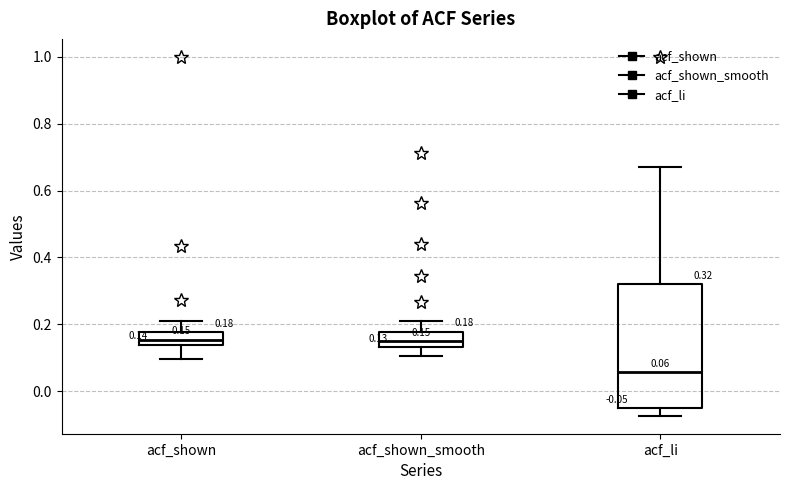

Which box is the tallest, from its lower edge to its upper edge?

acf_li